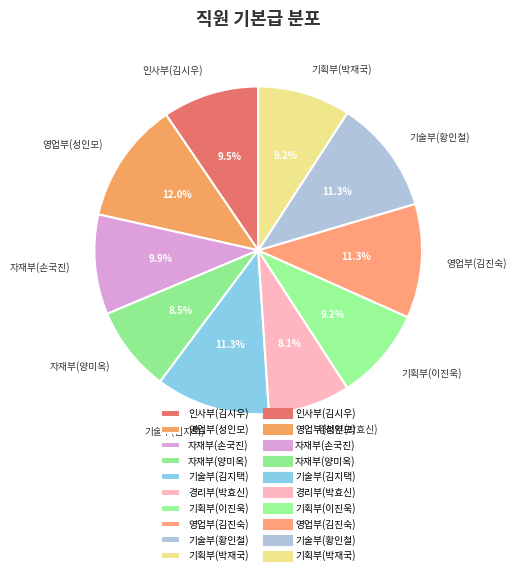

To the nearest percent, what is the difference between the 경리부(박효신) and 영업부(김진숙) slice percentages?

3%